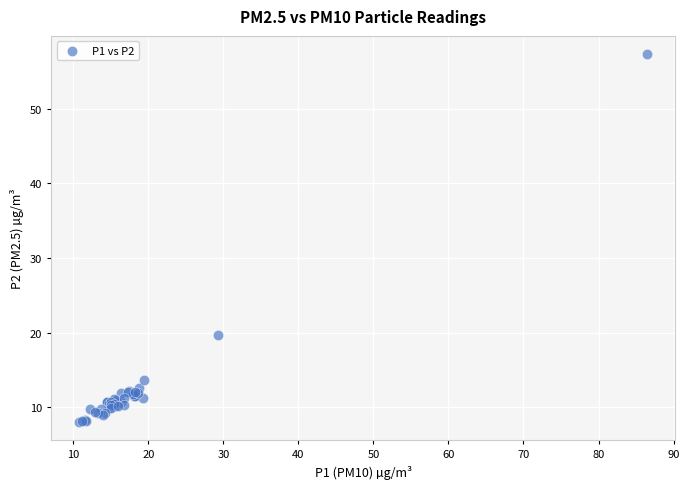

What Y value in the scatter plot is closest to 32?

19.7